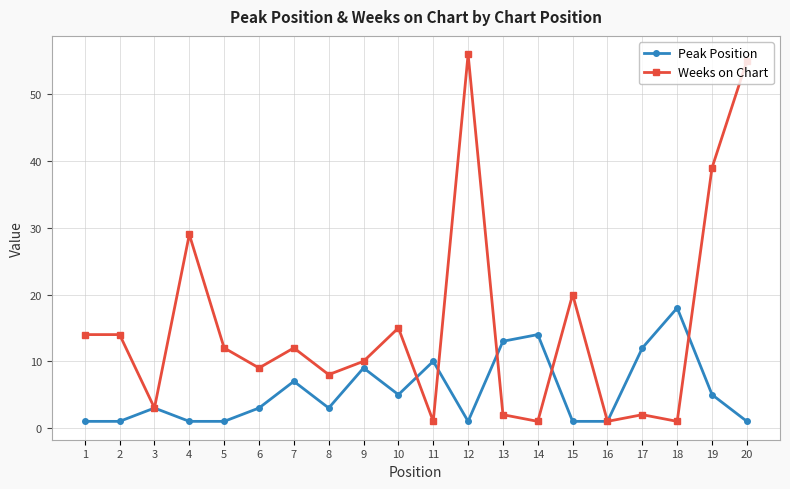

What is the maximum value shown in the chart?

56